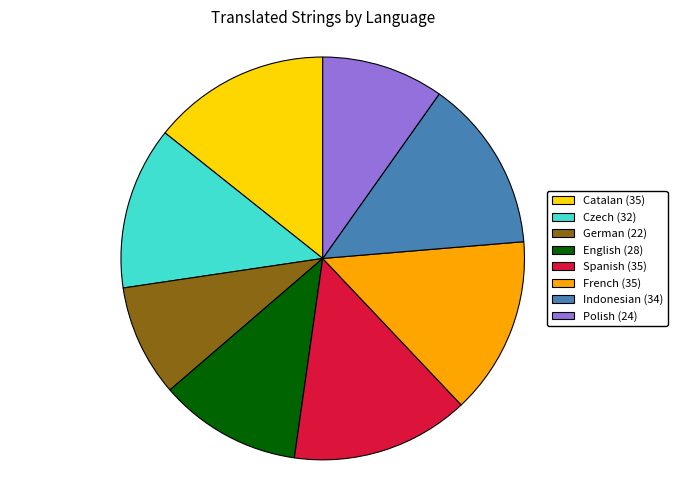

How many segments does this pie chart have?

8